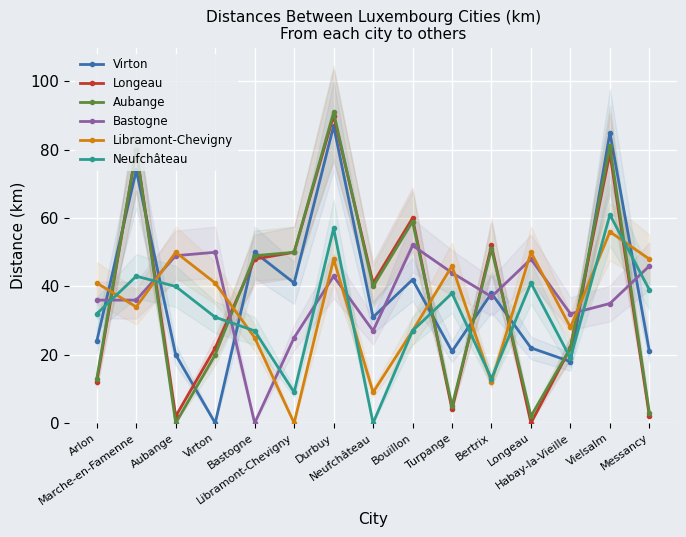

True or false: Bastogne and Aubange cross at least once.

True